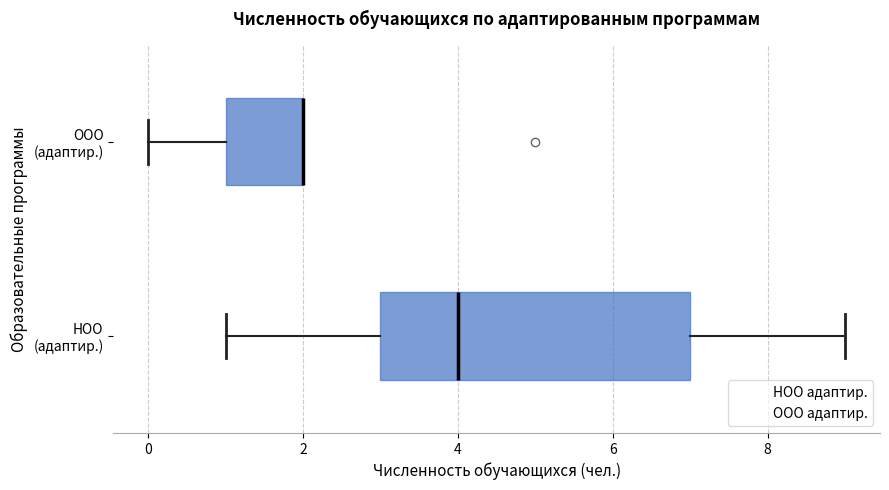

Where is the right edge of the box for НОО (адаптир.) on the x-axis? The values are not printed on the chart, so give them approximately, as read against the axis.

7